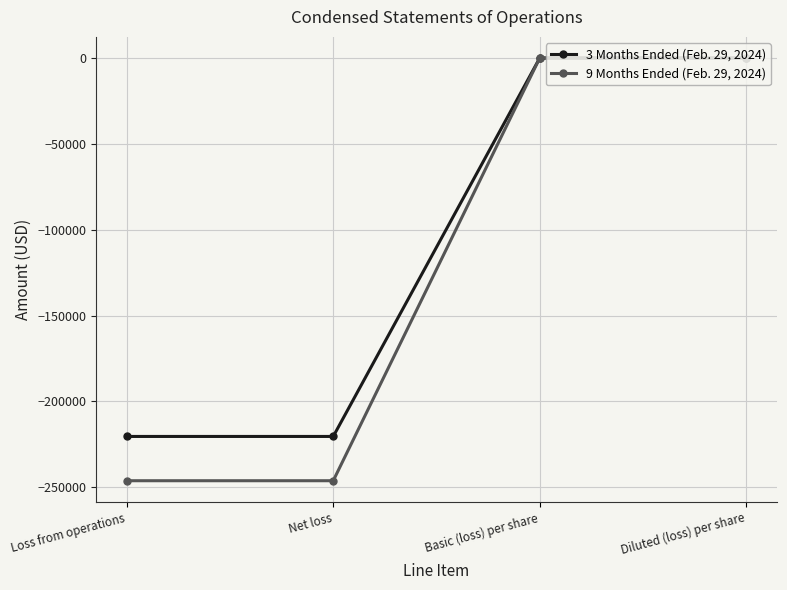

What is the total value across all series at Net loss?

-466706